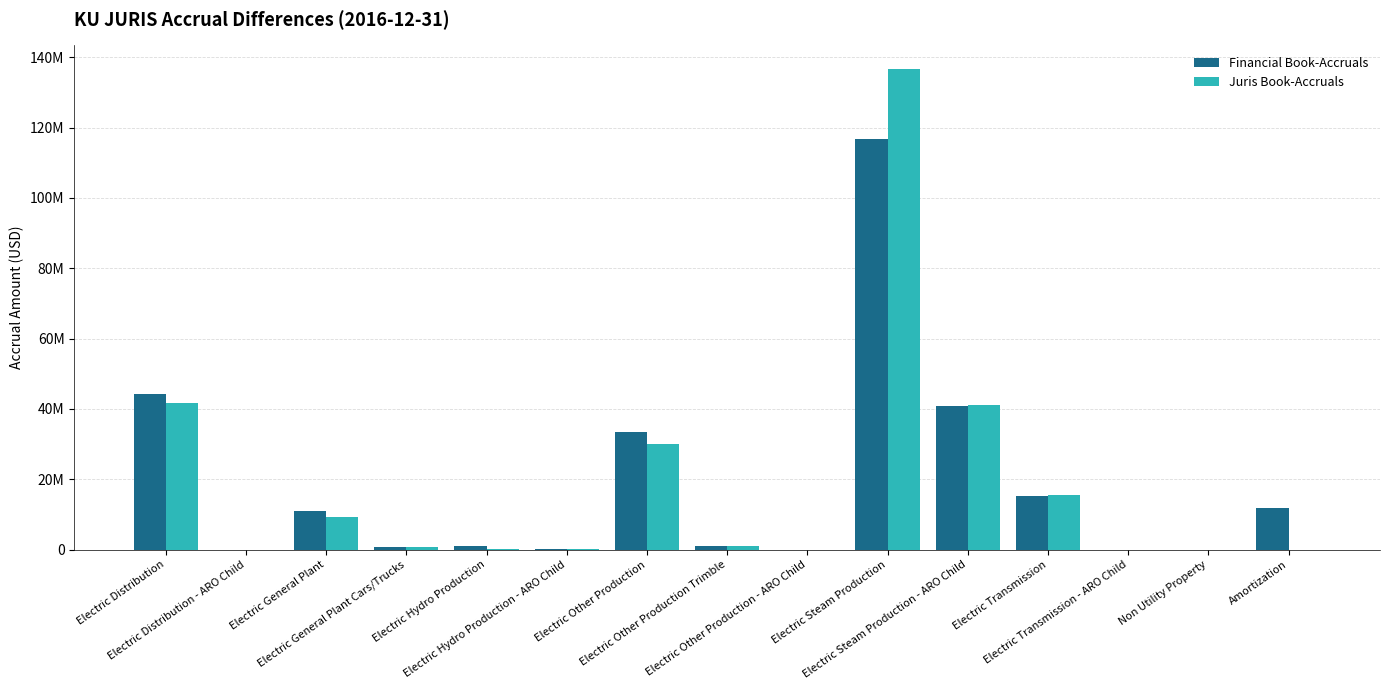

Are the bars grouped side by side (vs. stacked)?

Yes